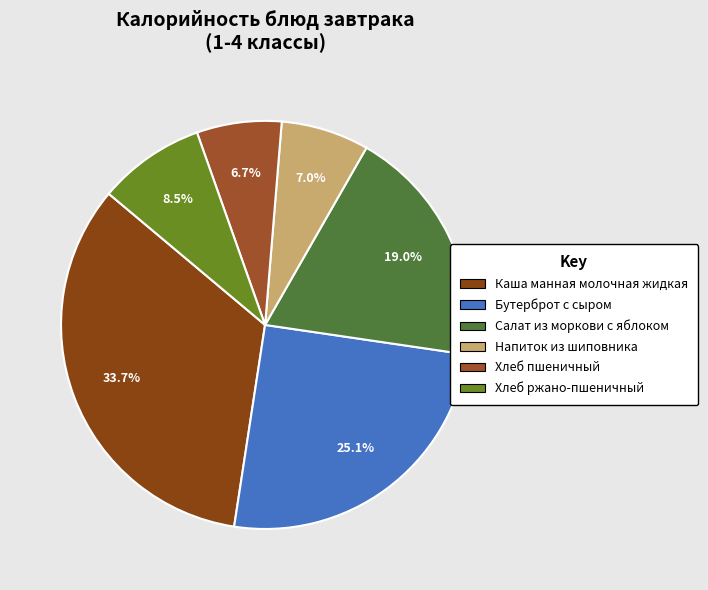

To the nearest percent, what is the difference between the Каша манная молочная жидкая and Хлеб ржано-пшеничный slice percentages?

25%